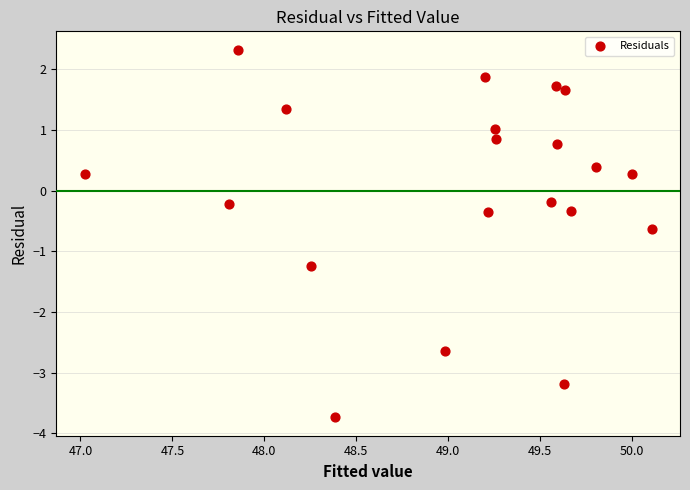

What is the range of Y values (max minus min)?

6.1